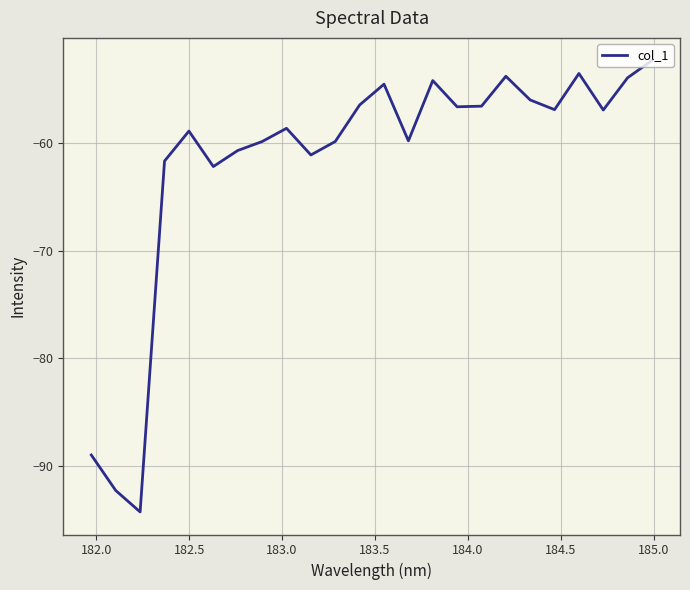

What is the sum of all values?

-1480.0